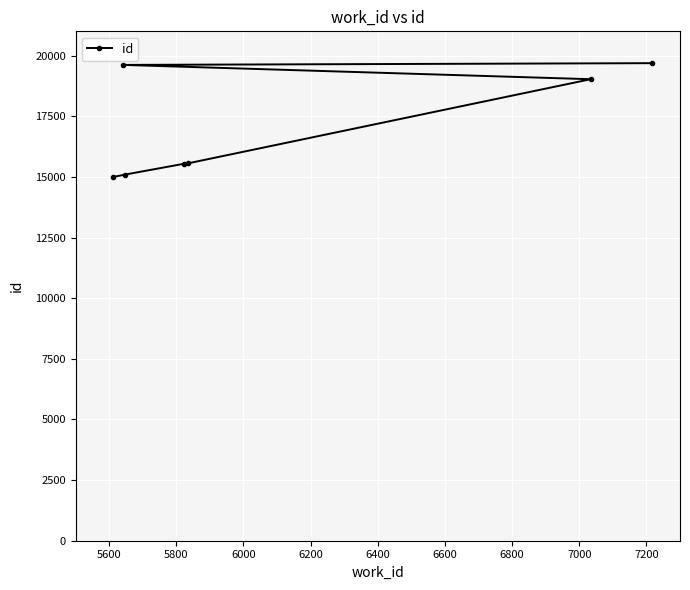

What is the smallest value displayed?

14995